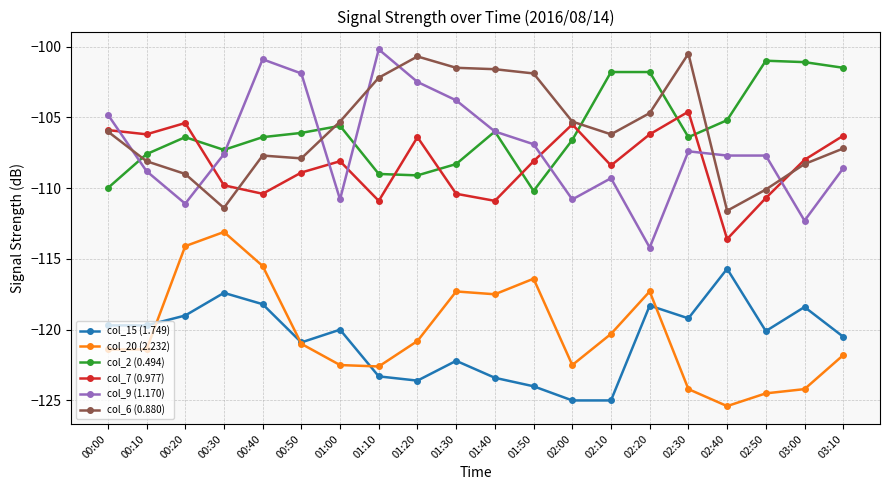

True or false: col_2 (0.494) has a value of -171.0 at 02:00.

False